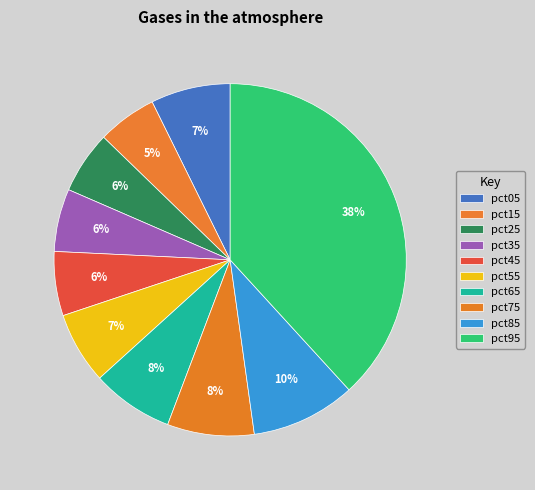

What portion of the pie excludes pct15?

94.6%